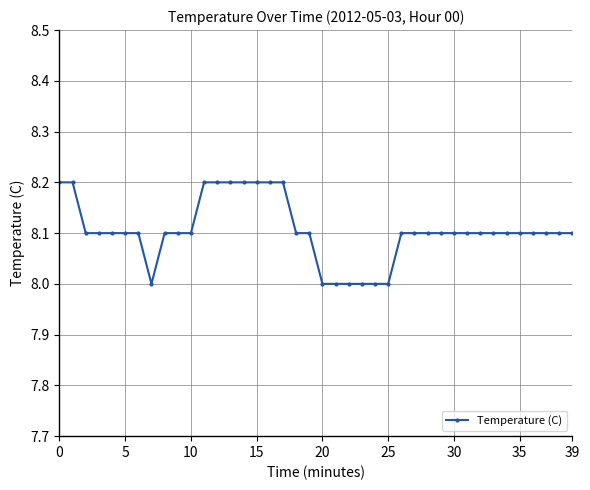

What is the greatest value displayed?

8.2